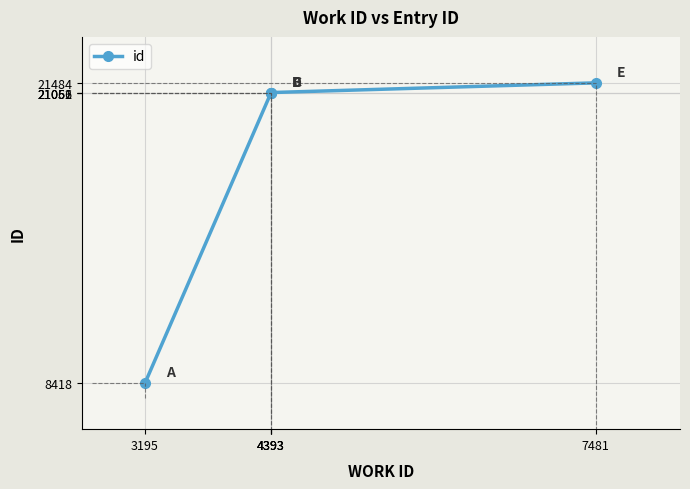

What is the maximum value shown in the chart?

21484